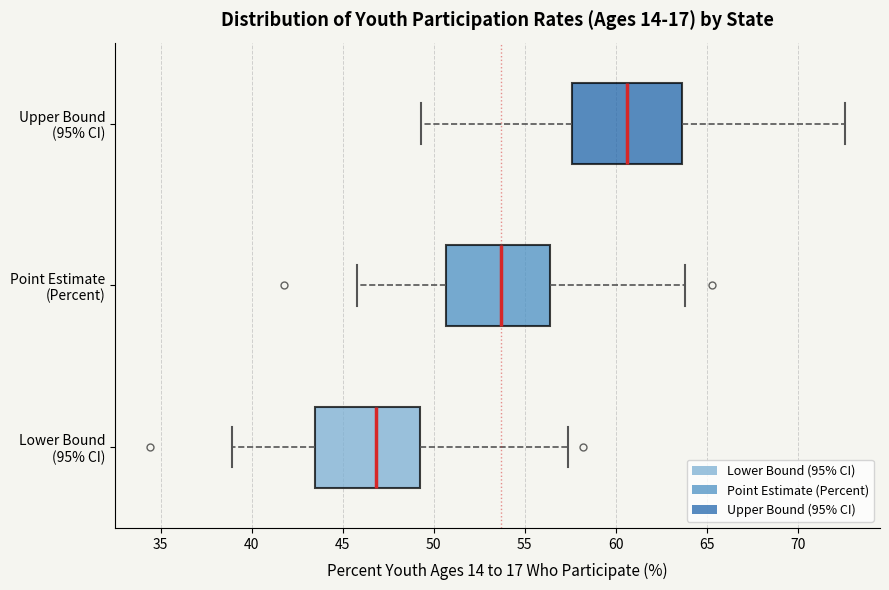

Where does the right whisker of the box for Lower Bound (95% CI) end on the x-axis? The values are not printed on the chart, so give them approximately, as read against the axis.

57.5